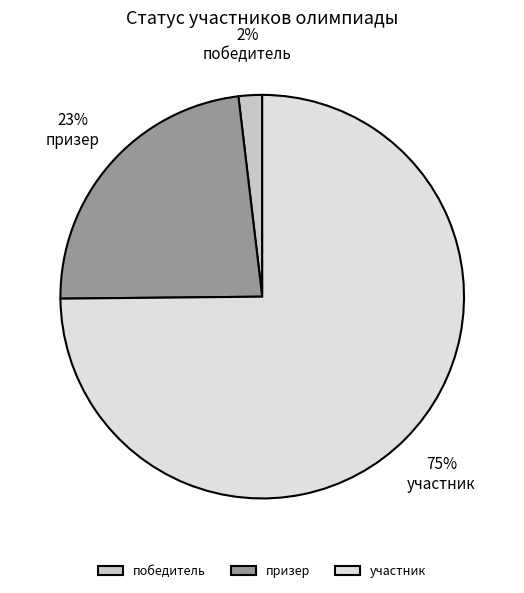

How many slices are in this pie chart?

3